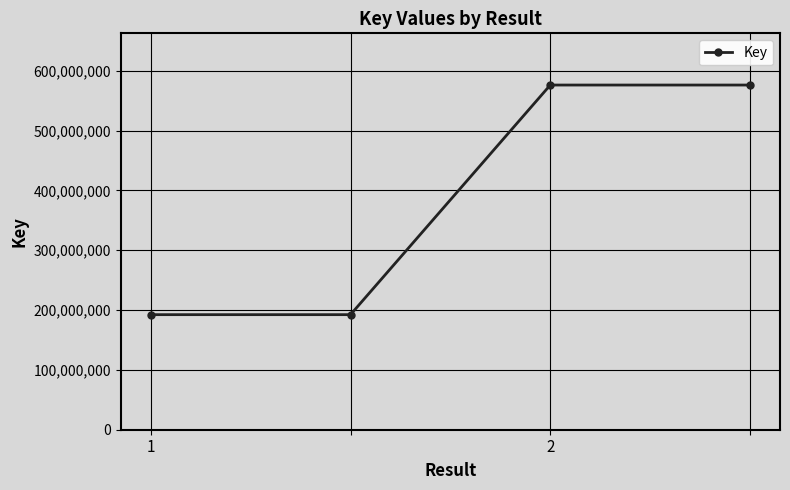

Is this an area chart (filled region under the line)?

No